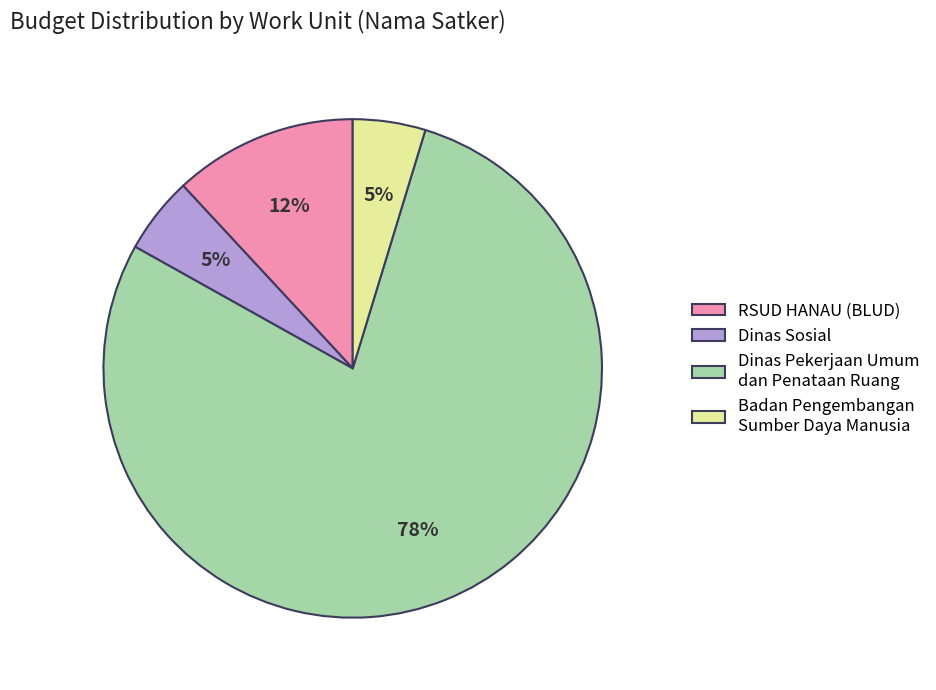

To the nearest percent, what is the combined percentage of RSUD HANAU (BLUD) and Badan Pengembangan Sumber Daya Manusia?

17%